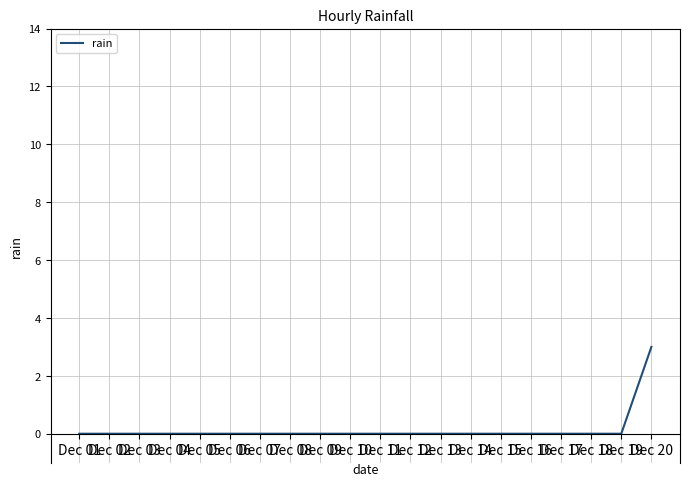

True or false: the data shows -1 at Dec 14.

False